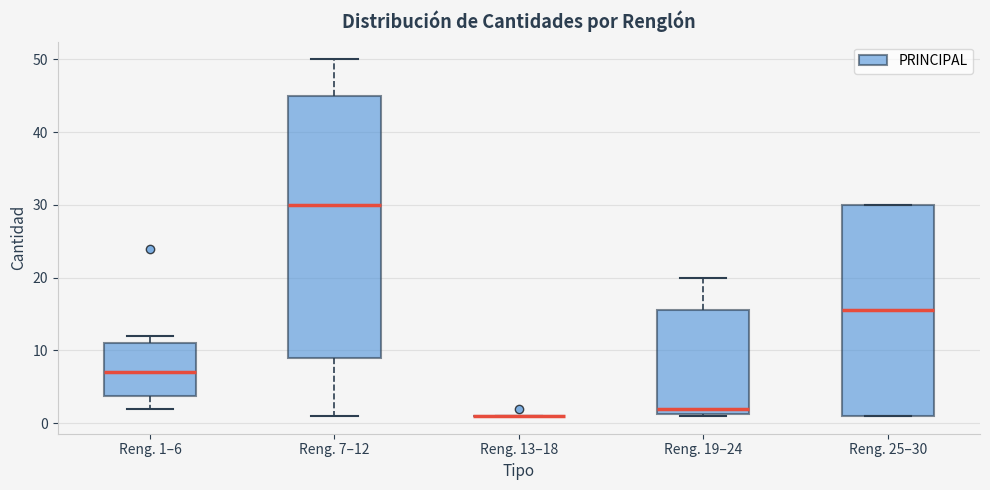

Comparing the boxes themselves (not the whiskers), which one is the tallest?

Reng. 7–12